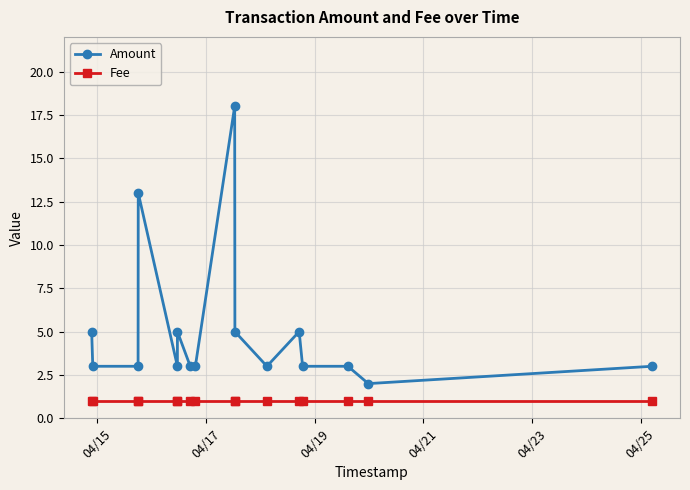

The Fee series shows 1 at 04/25. True or false?

True